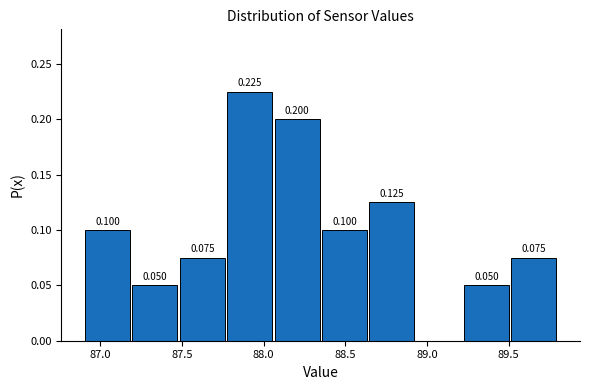

Which range on the x-axis has the tallest bar?

87.77 to 88.06